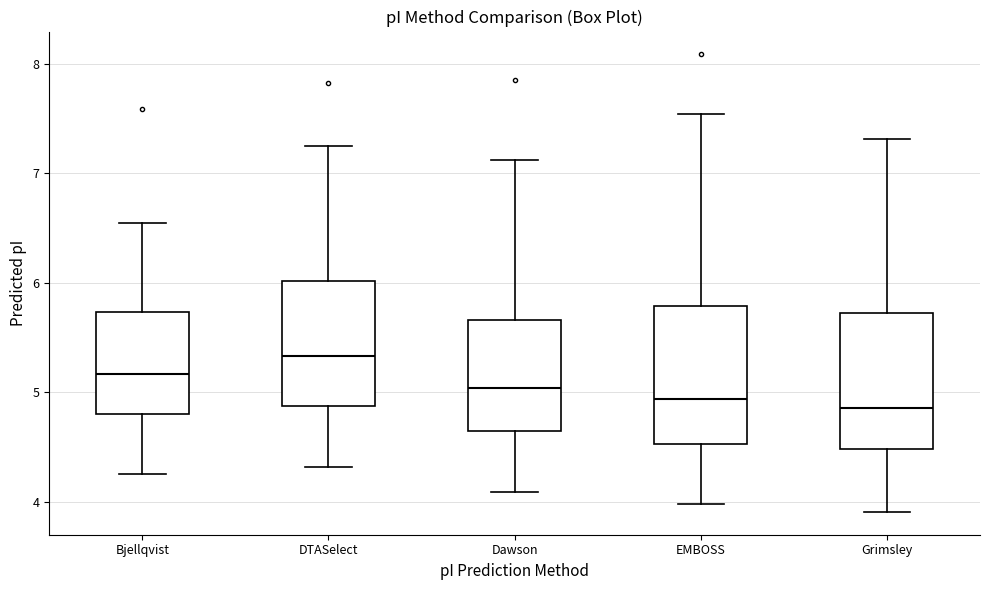

Where is the upper edge of the box for Dawson on the y-axis? The values are not printed on the chart, so give them approximately, as read against the axis.

5.7